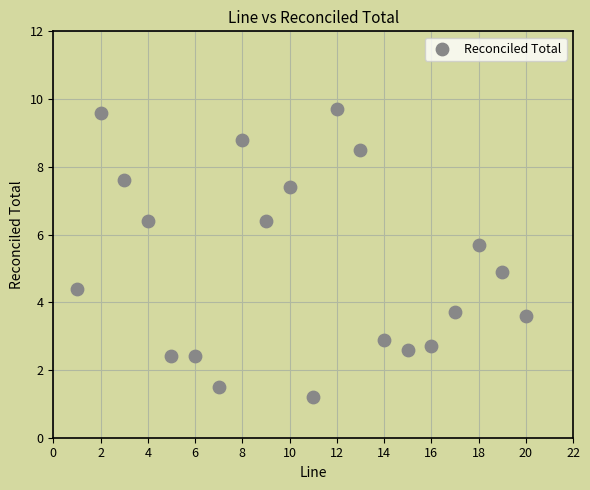

What is the range of X values (max minus min)?

19.0